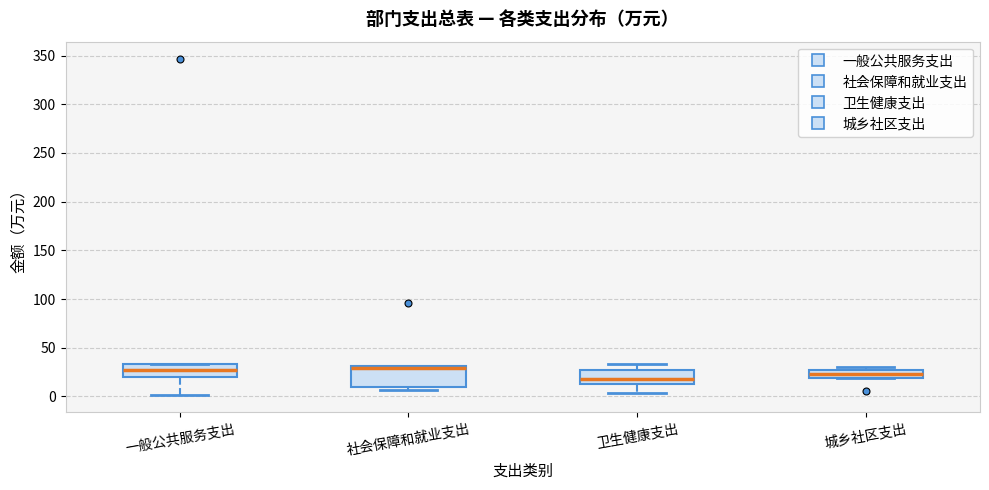

Reading left to right, transcribe this box plot: for each box, give where its median line is, the range the box spans, and where its two whiskers end, as read against the y-axis. The values are not printed on the chart, so give them approximately, as read against the axis.

一般公共服务支出: median 30, box 20 to 35, whiskers 0 to 35
社会保障和就业支出: median 30 (just below the box's upper edge), box 10 to 30, whiskers 5 to 30
卫生健康支出: median 15 (just above the box's lower edge), box 15 to 30, whiskers 5 to 35
城乡社区支出: median 25, box 20 to 30, whiskers 20 to 30 (just above the box's upper edge)